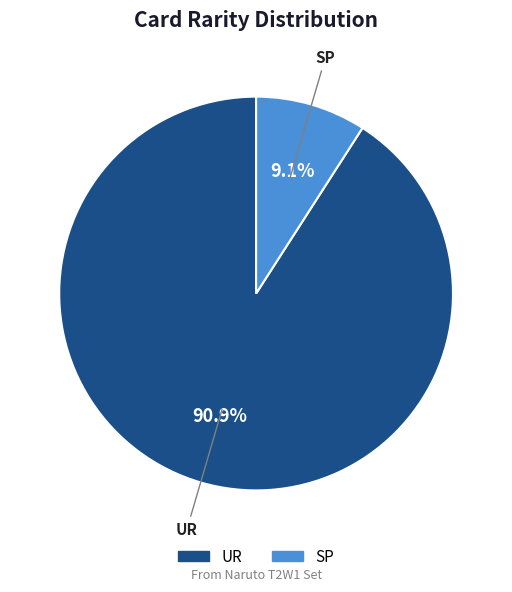

To the nearest percent, what is the difference between the largest and smallest slice percentages?

82%